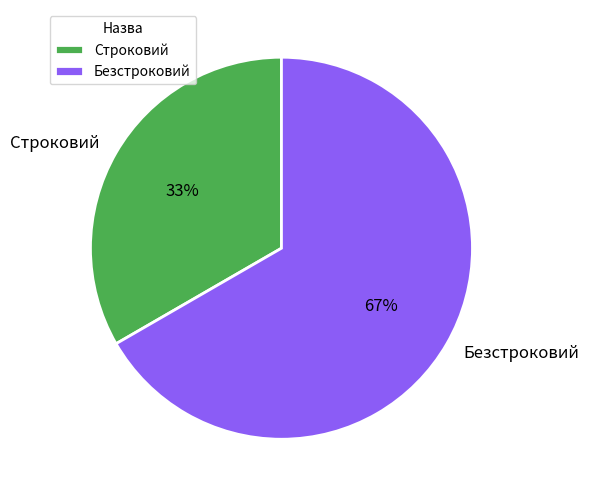

Is the sum of Строковий and Безстроковий greater than half?

Yes